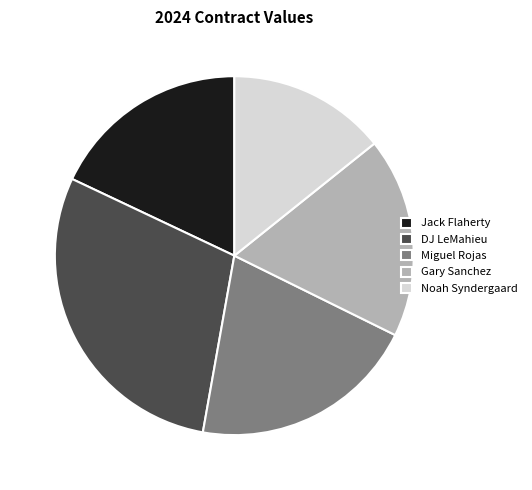

Is the sum of DJ LeMahieu and Gary Sanchez greater than half?

No